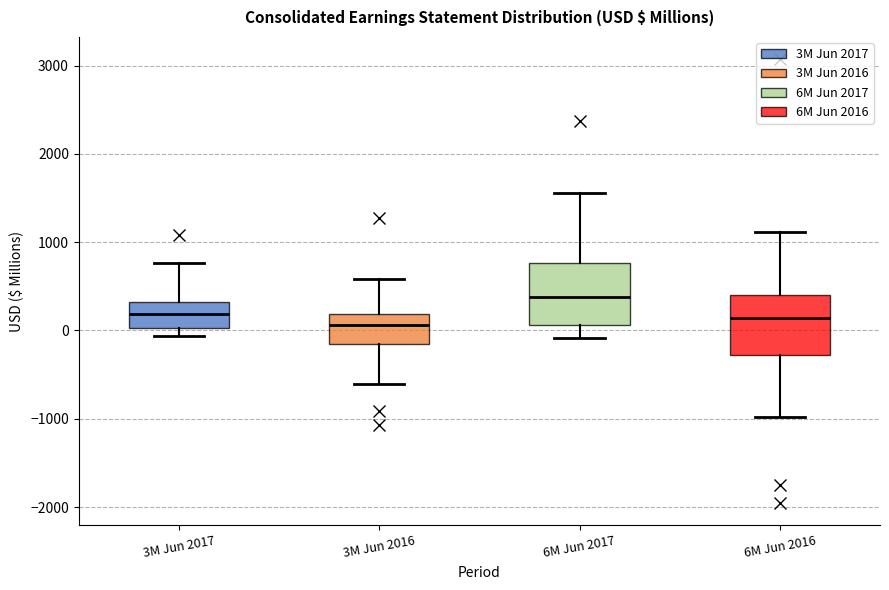

Which box's median line is the highest?

6M Jun 2017